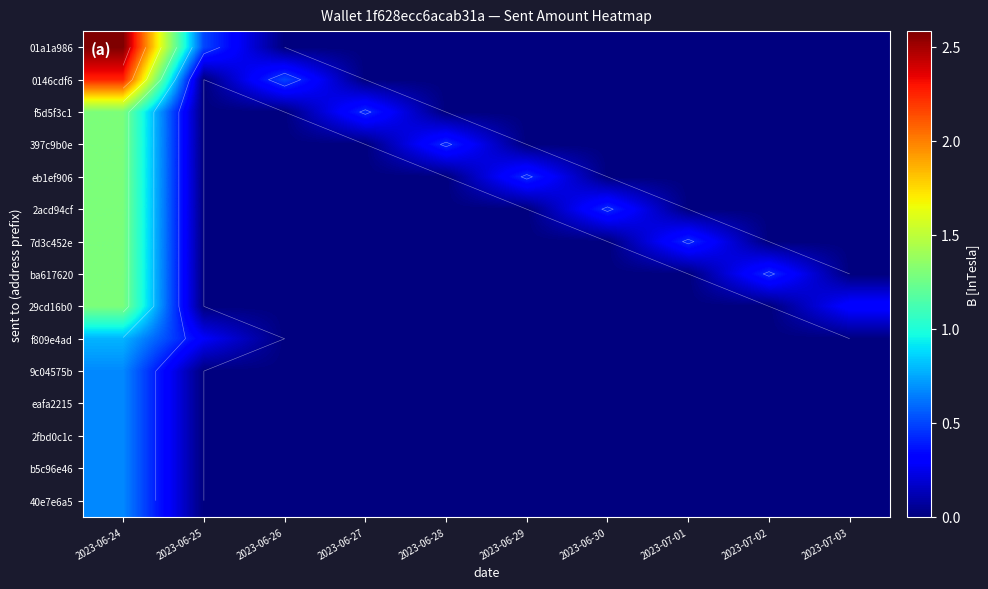

Which series has the widest spread of values?

01a1a986